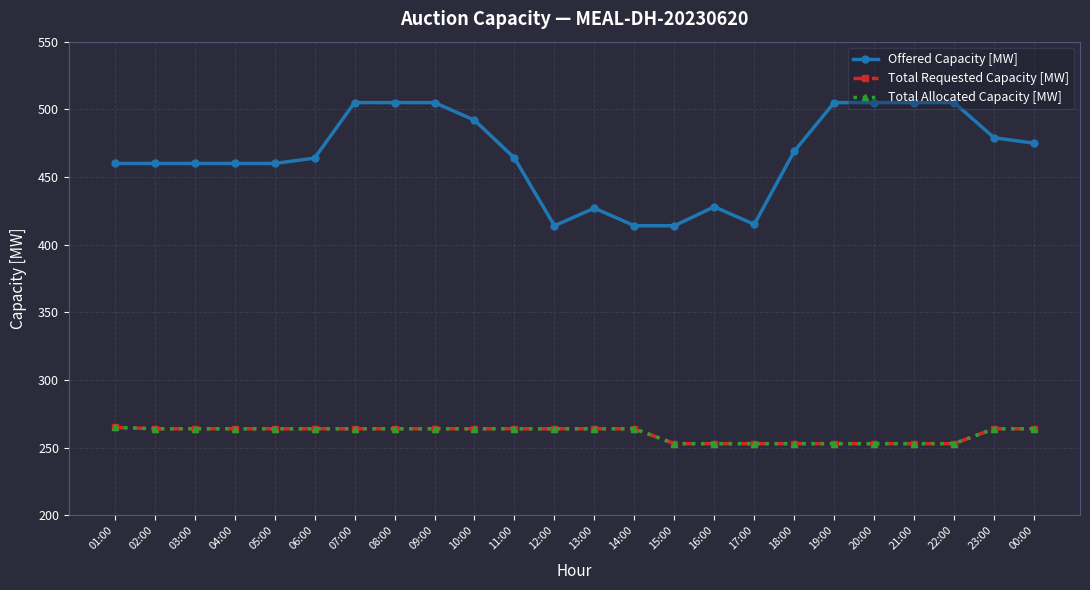

Reading right to left, extract all data points from this chart.

Offered Capacity [MW]: 00:00=475	23:00=479	22:00=505	21:00=505	20:00=505	19:00=505	18:00=469	17:00=415	16:00=428	15:00=414	14:00=414	13:00=427	12:00=414	11:00=464	10:00=492	09:00=505	08:00=505	07:00=505	06:00=464	05:00=460	04:00=460	03:00=460	02:00=460	01:00=460
Total Requested Capacity [MW]: 00:00=264	23:00=264	22:00=253	21:00=253	20:00=253	19:00=253	18:00=253	17:00=253	16:00=253	15:00=253	14:00=264	13:00=264	12:00=264	11:00=264	10:00=264	09:00=264	08:00=264	07:00=264	06:00=264	05:00=264	04:00=264	03:00=264	02:00=264	01:00=265
Total Allocated Capacity [MW]: 00:00=264	23:00=264	22:00=253	21:00=253	20:00=253	19:00=253	18:00=253	17:00=253	16:00=253	15:00=253	14:00=264	13:00=264	12:00=264	11:00=264	10:00=264	09:00=264	08:00=264	07:00=264	06:00=264	05:00=264	04:00=264	03:00=264	02:00=264	01:00=265